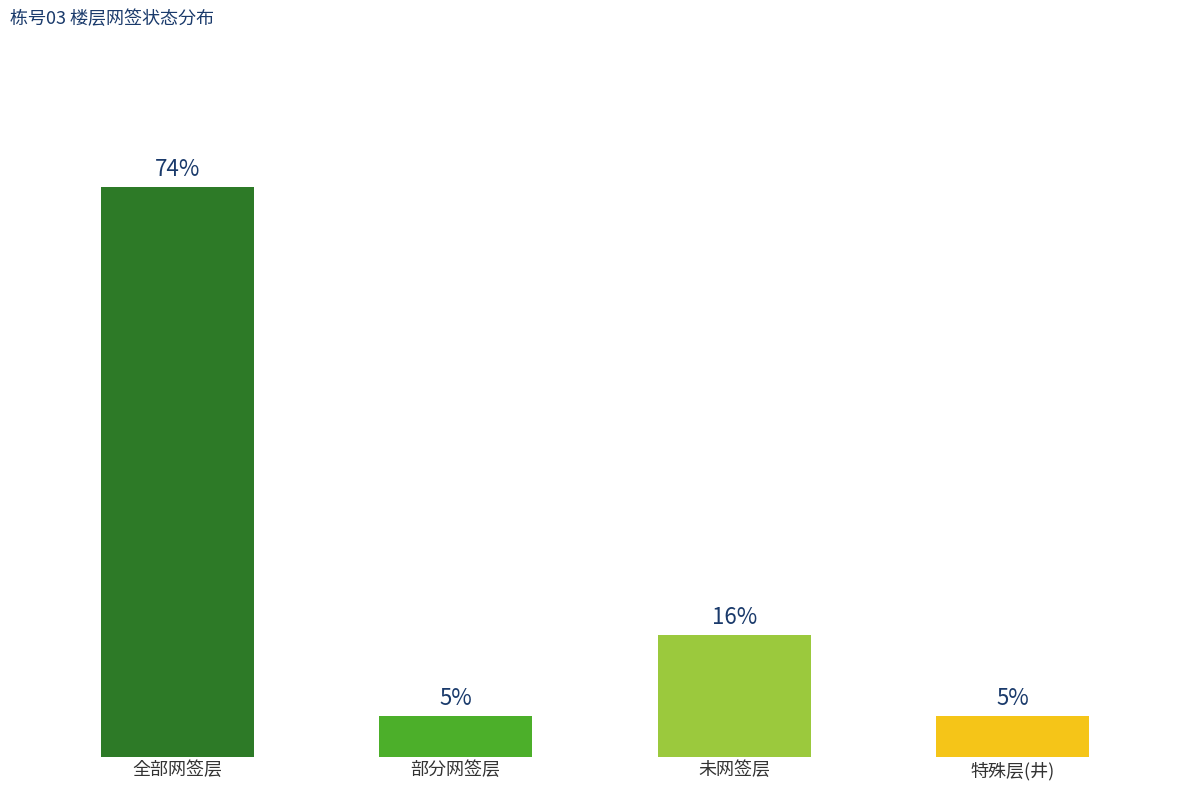

Are the bars grouped side by side (vs. stacked)?

No